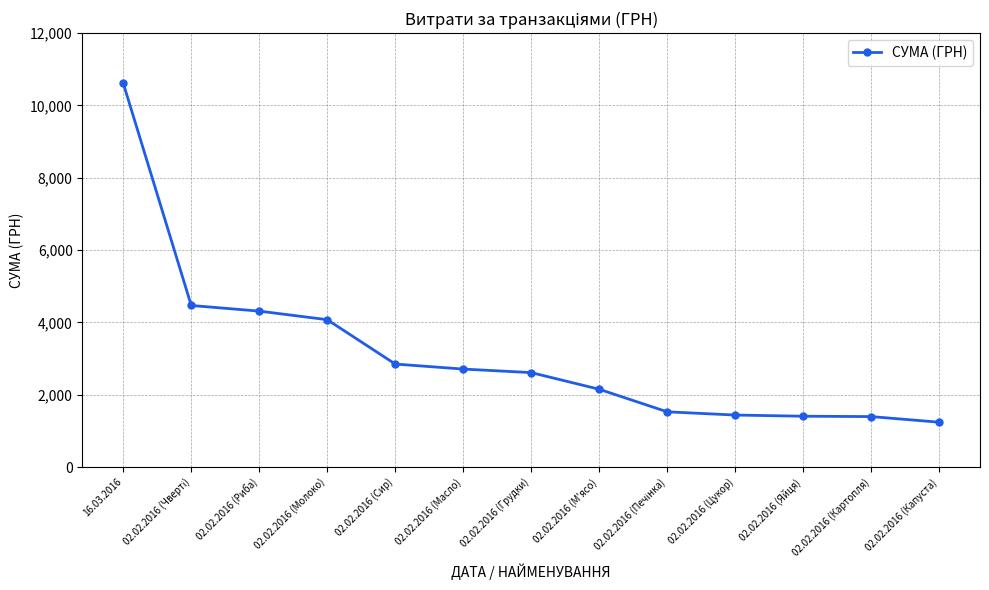

What is the minimum value shown in the chart?

1242.2